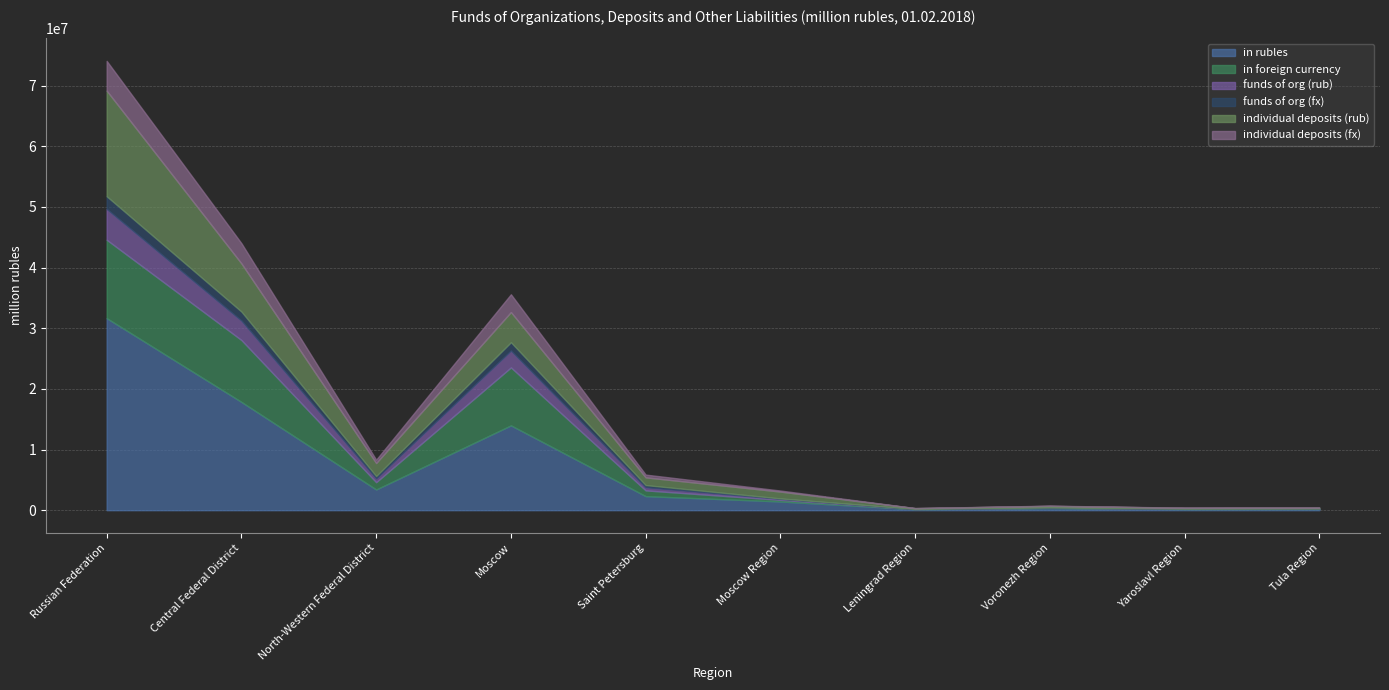

Read the funds of org (fx) value at Voronezh Region, to the nearest 10.

4380